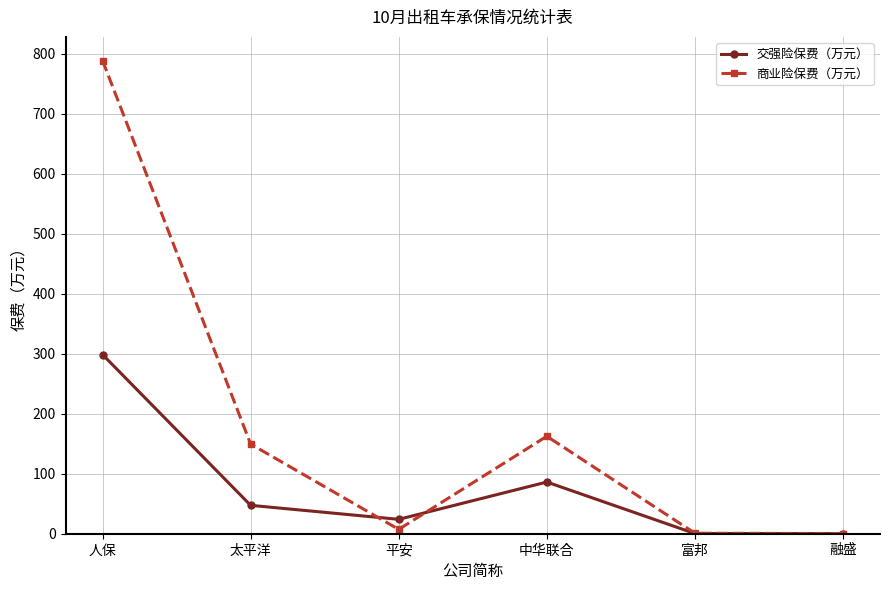

How many lines are shown in the chart?

2